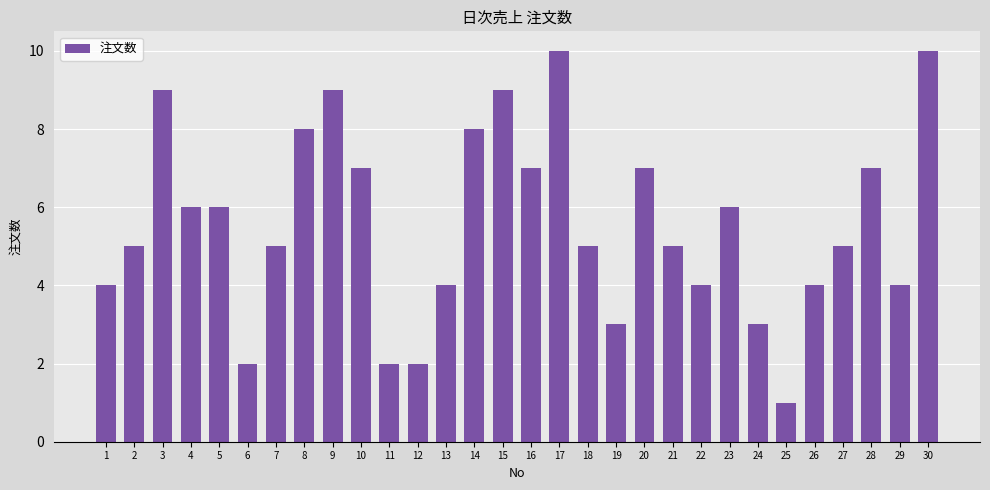

What is the difference between the maximum and minimum values?

9